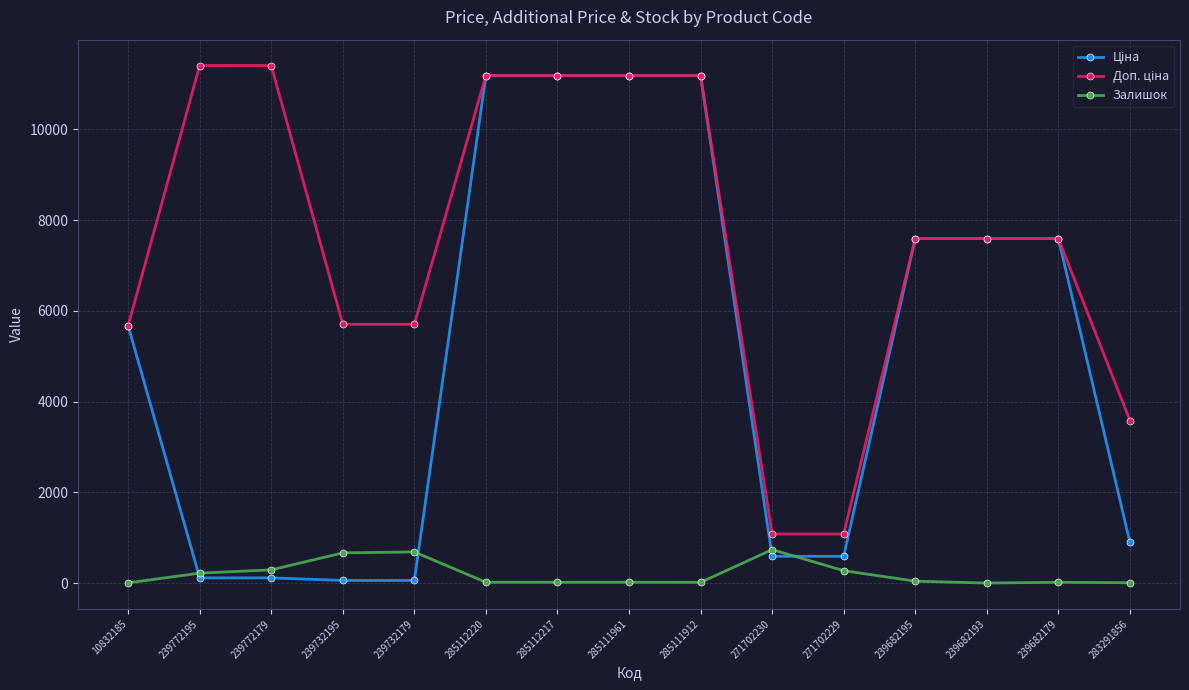

Does the chart display data point markers on the line(s)?

Yes